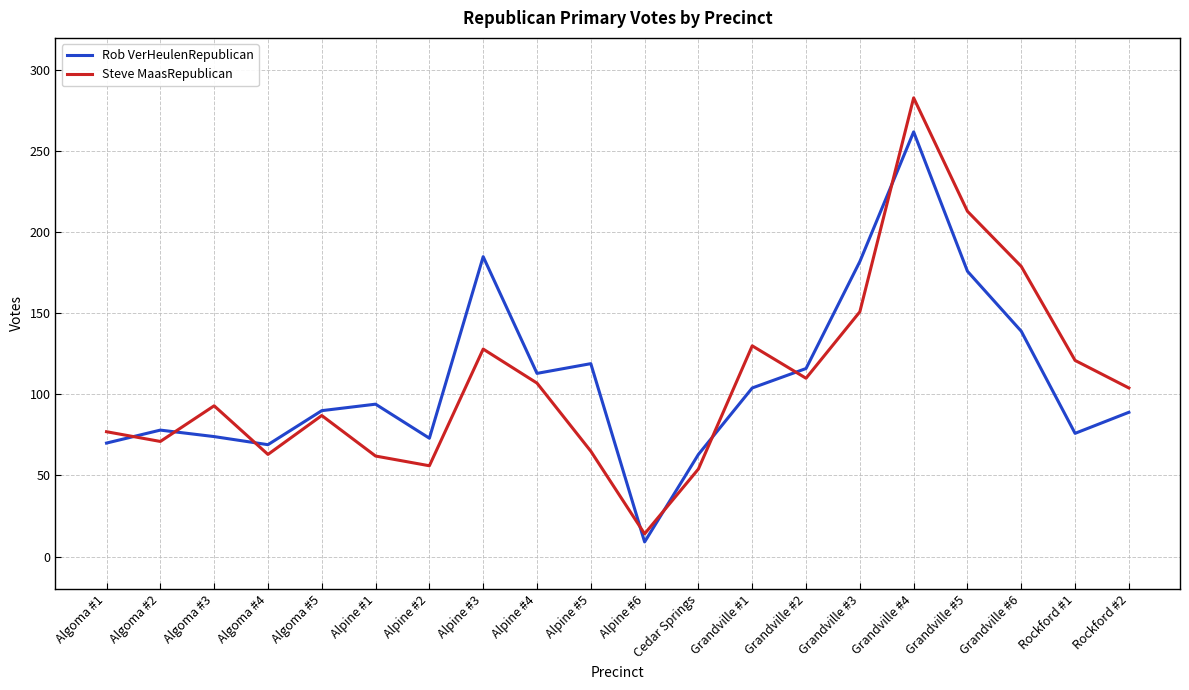

How many times do Steve MaasRepublican and Rob VerHeulenRepublican cross each other?

8